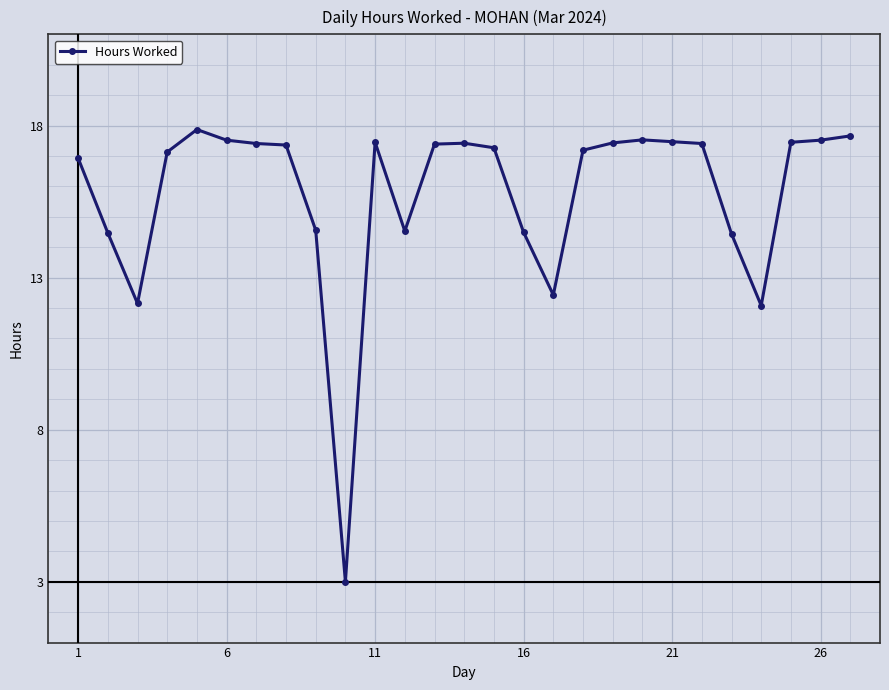

Does the chart have visible grid lines?

Yes